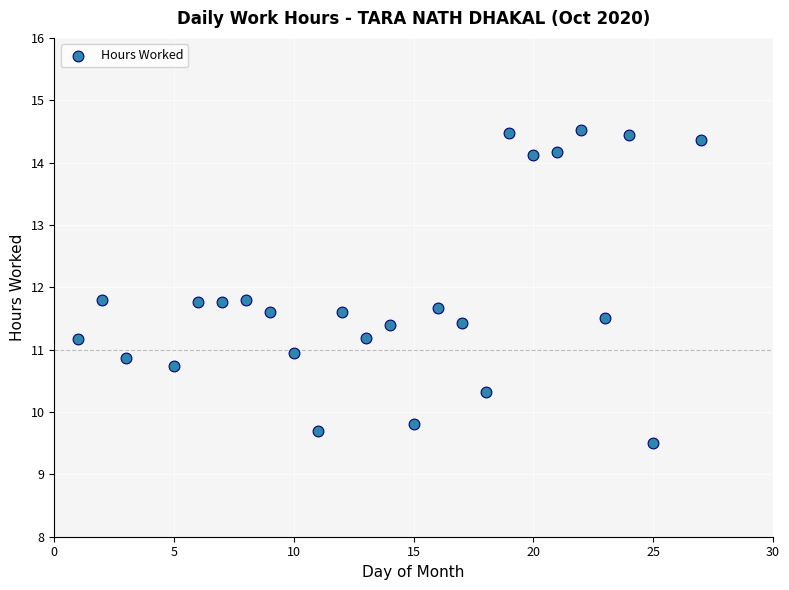

What is the range of X values (max minus min)?

26.0